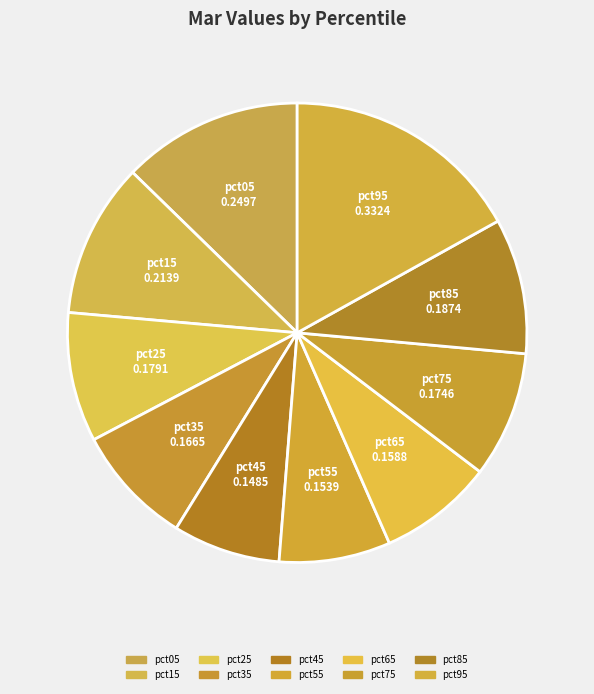

How many segments does this pie chart have?

10